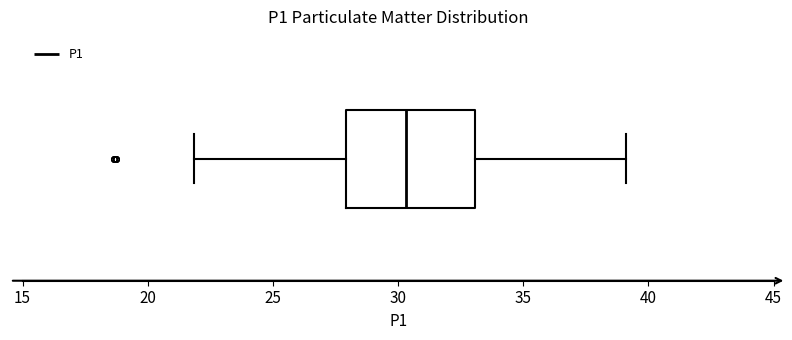

Read this box plot against the x-axis: the position of the median line, the range covered by the box, and the ends of both whiskers. The values are not printed on the chart, so give them approximately, as read against the axis.

median 30.5, box 28.0 to 33.0, whiskers 22.0 to 39.0